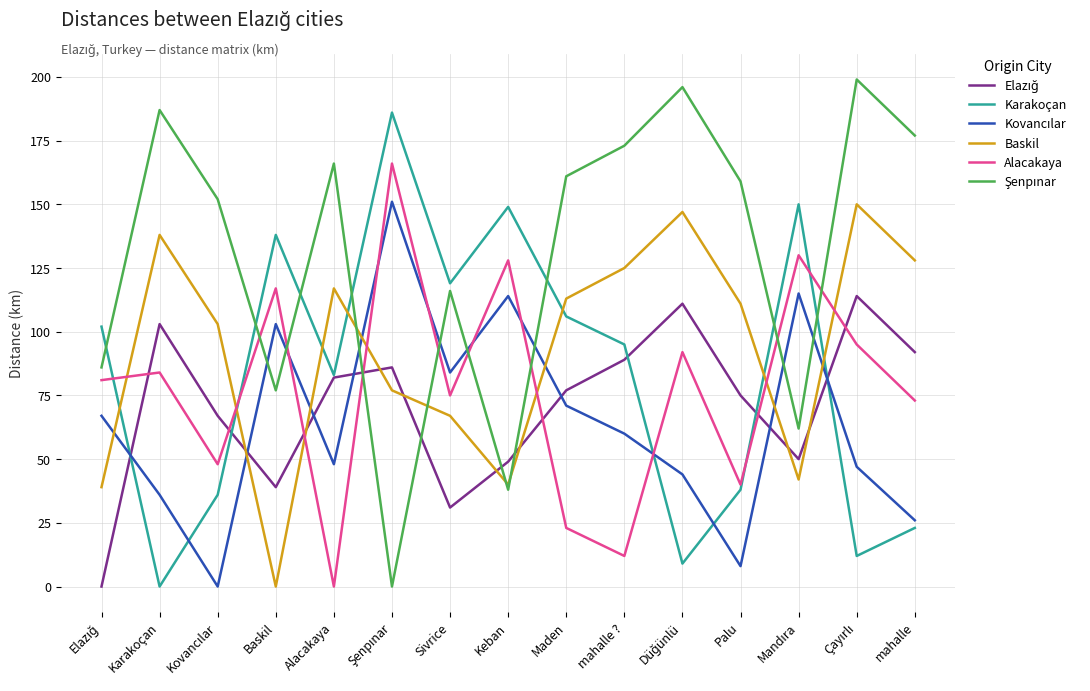

True or false: Baskil has more than 0 interior local peaks.

True